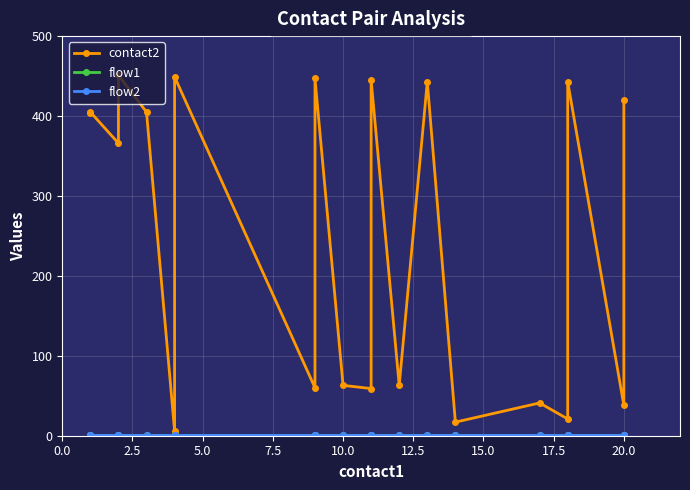

True or false: flow2 has a value of 1 at 13.

True